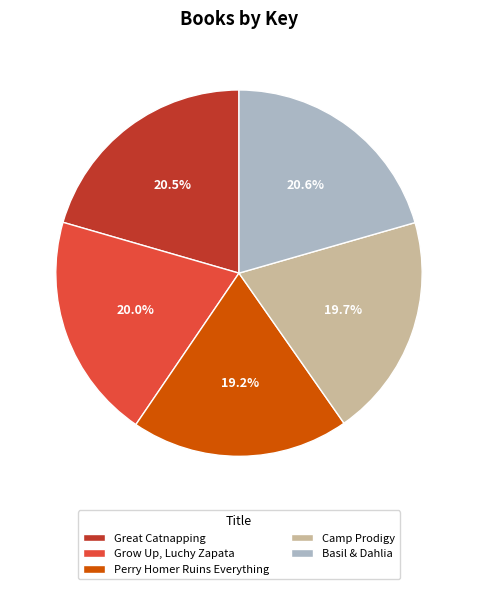

Approximately how many times larger is the value at Perry Homer Ruins Everything compared to Grow Up, Luchy Zapata?

1.0